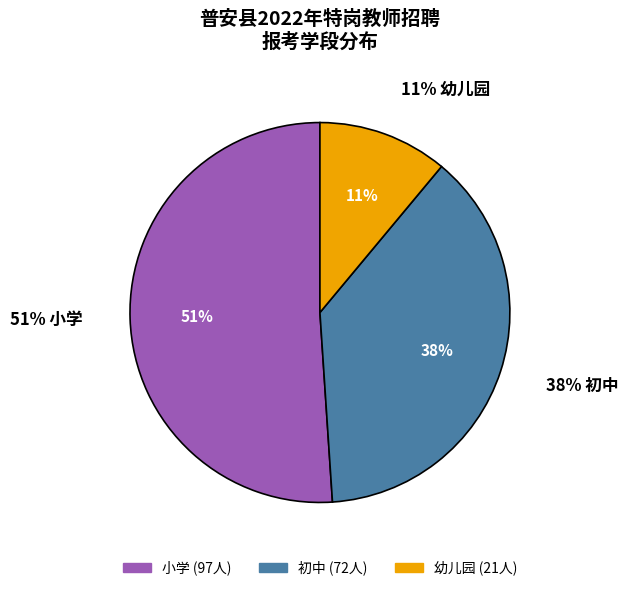

Does 小学 represent more than half of the total?

Yes